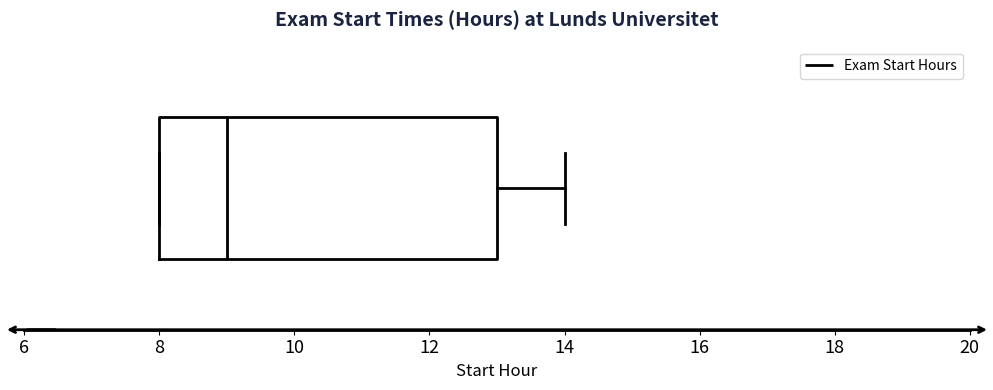

Transcribe this box plot: give where the median line is, the range the box spans, and where the two whiskers end, as read against the x-axis. The values are not printed on the chart, so give them approximately, as read against the axis.

median 9, box 8 to 13, whiskers 8 to 14